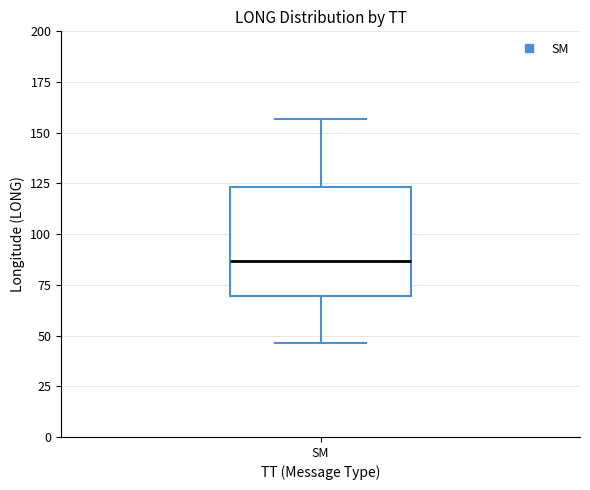

Transcribe this box plot: give where the median line is, the range the box spans, and where the two whiskers end, as read against the y-axis. The values are not printed on the chart, so give them approximately, as read against the axis.

median 85, box 70 to 125, whiskers 45 to 155